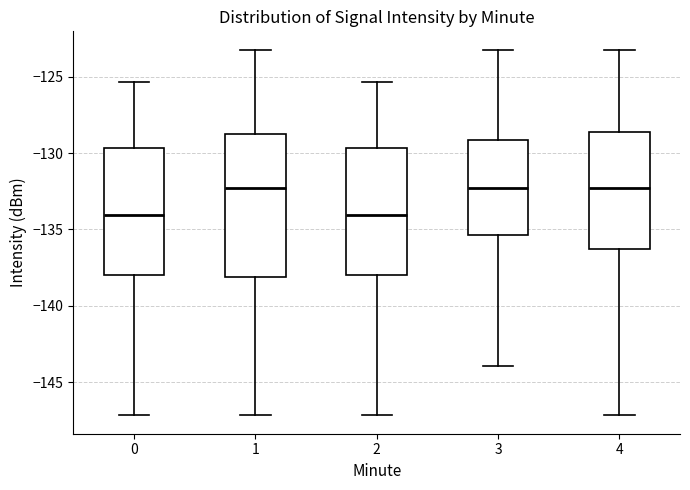

Reading left to right, read every box against the y-axis: the position of its median line, the range the box covers, and the ends of its whiskers. The values are not printed on the chart, so give them approximately, as read against the axis.

0: median -134.0, box -138.0 to -129.5, whiskers -147.0 to -125.5
1: median -132.5, box -138.0 to -129.0, whiskers -147.0 to -123.0
2: median -134.0, box -138.0 to -129.5, whiskers -147.0 to -125.5
3: median -132.5, box -135.5 to -129.0, whiskers -144.0 to -123.0
4: median -132.5, box -136.5 to -128.5, whiskers -147.0 to -123.0